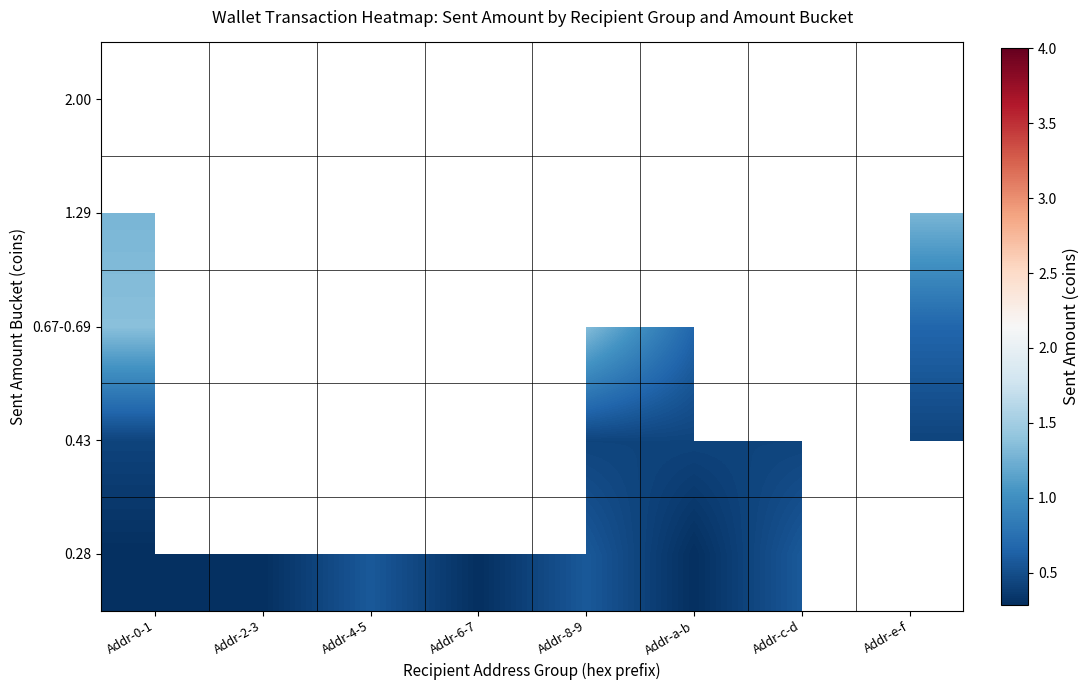

Which series has the largest range (max minus min)?

0.67-0.69